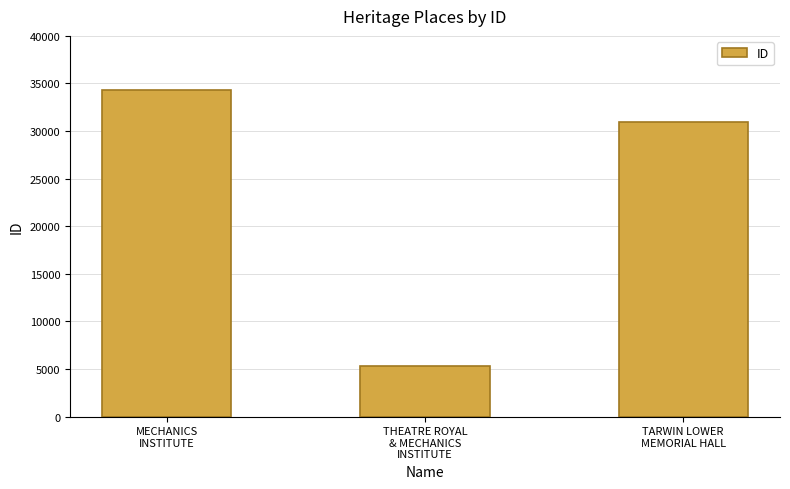

How many categories are shown in the chart?

3